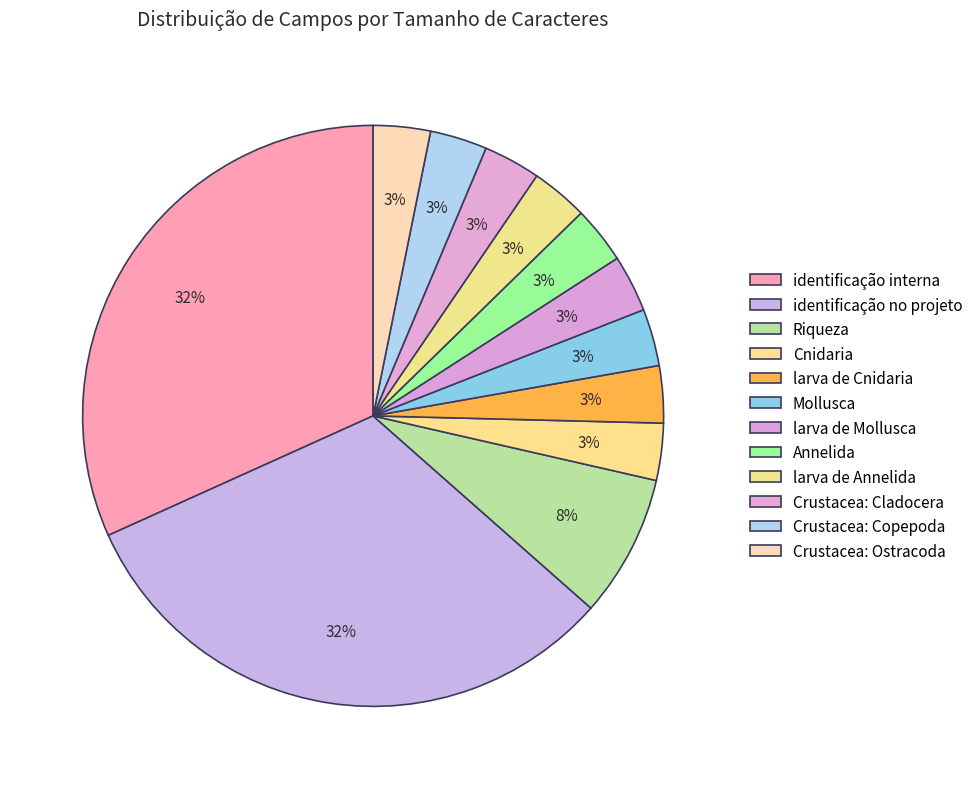

Count the number of slices in the pie.

12